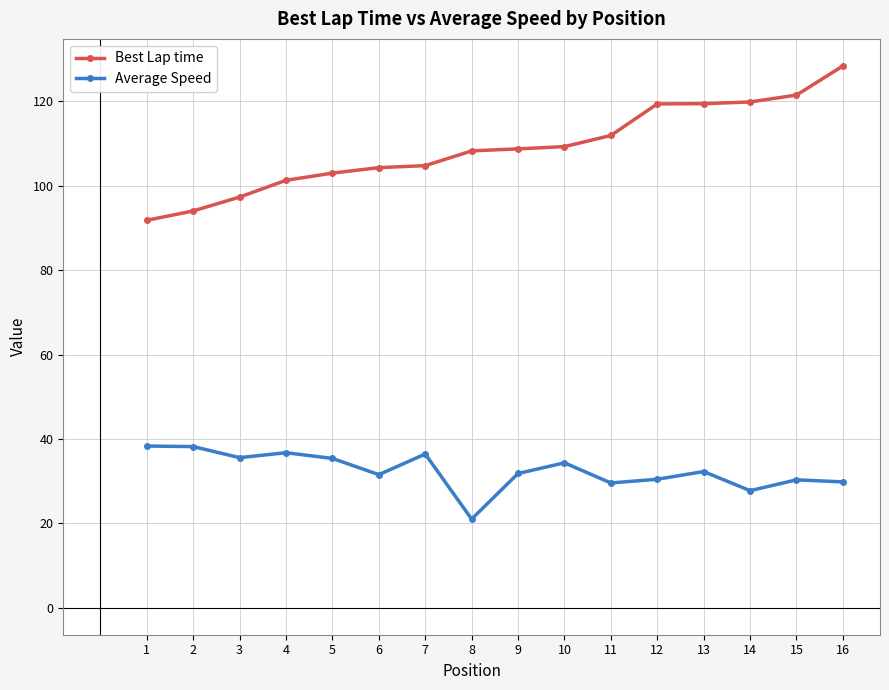

True or false: Average Speed has a value of 36.7 at 4.

True